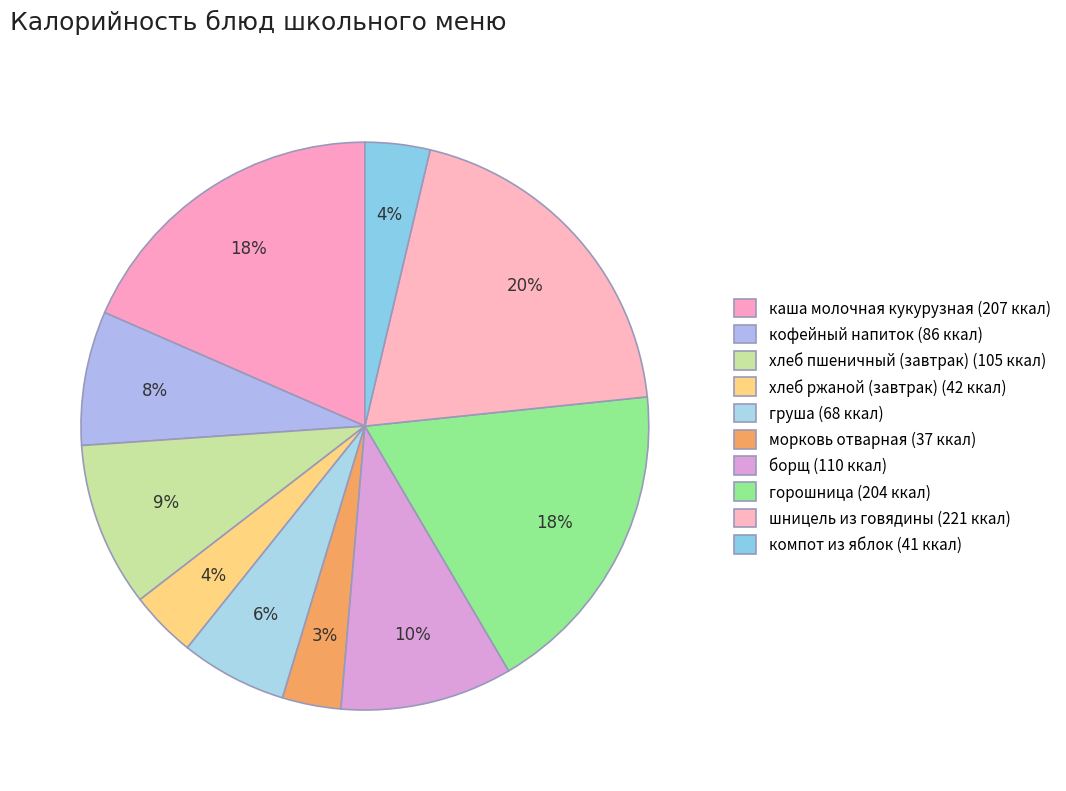

How many segments does this pie chart have?

10